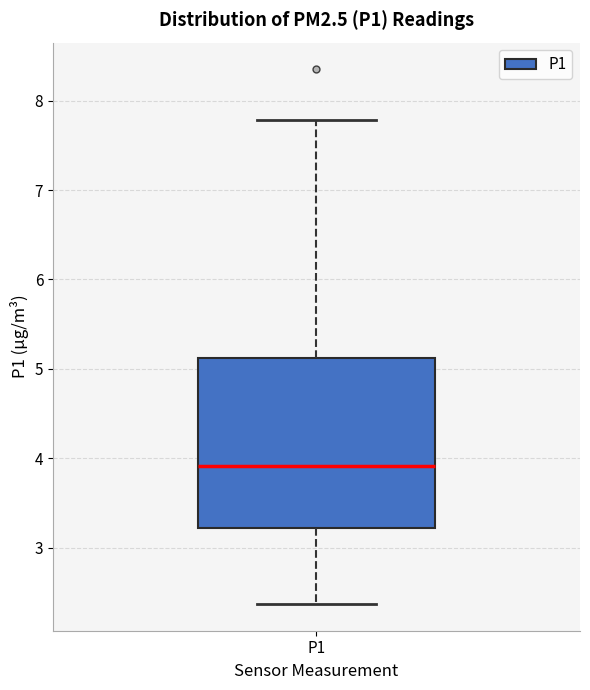

Read this box plot against the y-axis: the position of the median line, the range covered by the box, and the ends of both whiskers. The values are not printed on the chart, so give them approximately, as read against the axis.

median 3.9, box 3.2 to 5.1, whiskers 2.4 to 7.8